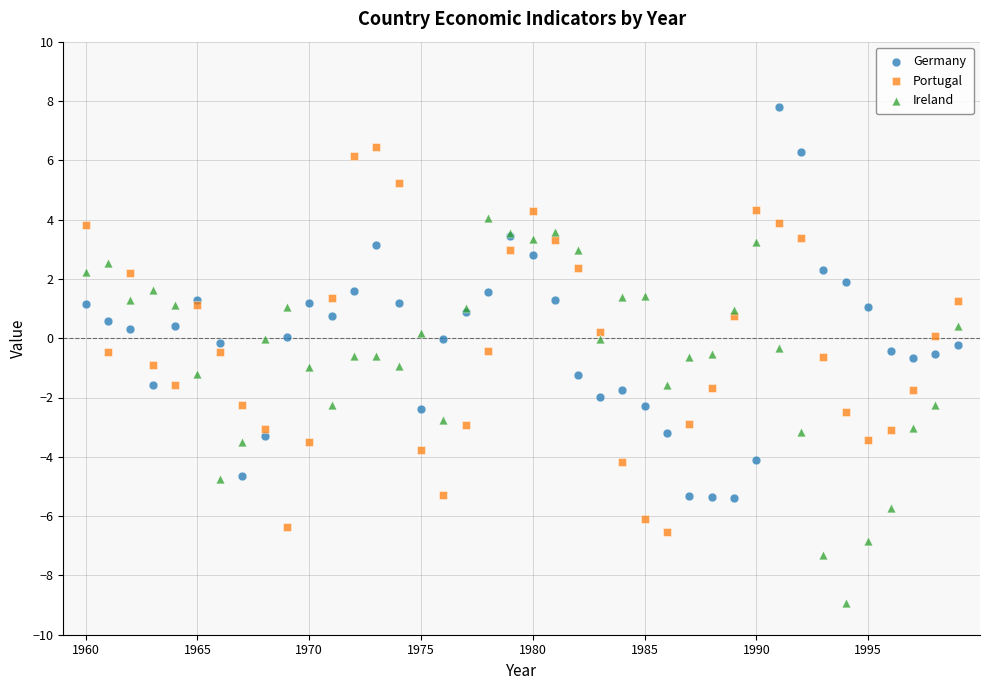

Which series contains the highest Y value?

Germany